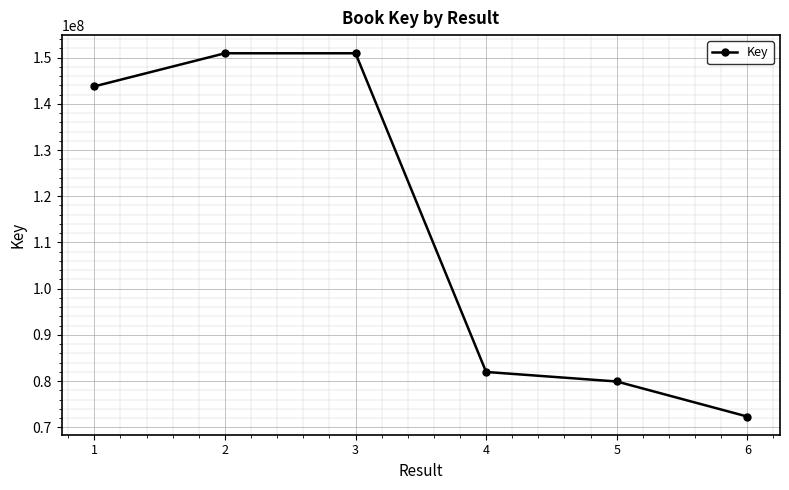

Is it true that the value at 2 is 150937167?

True